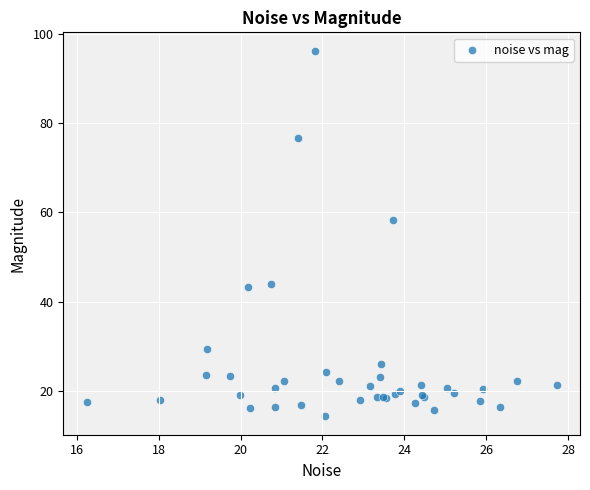

What Y value in the scatter plot is closest to 55?

58.2